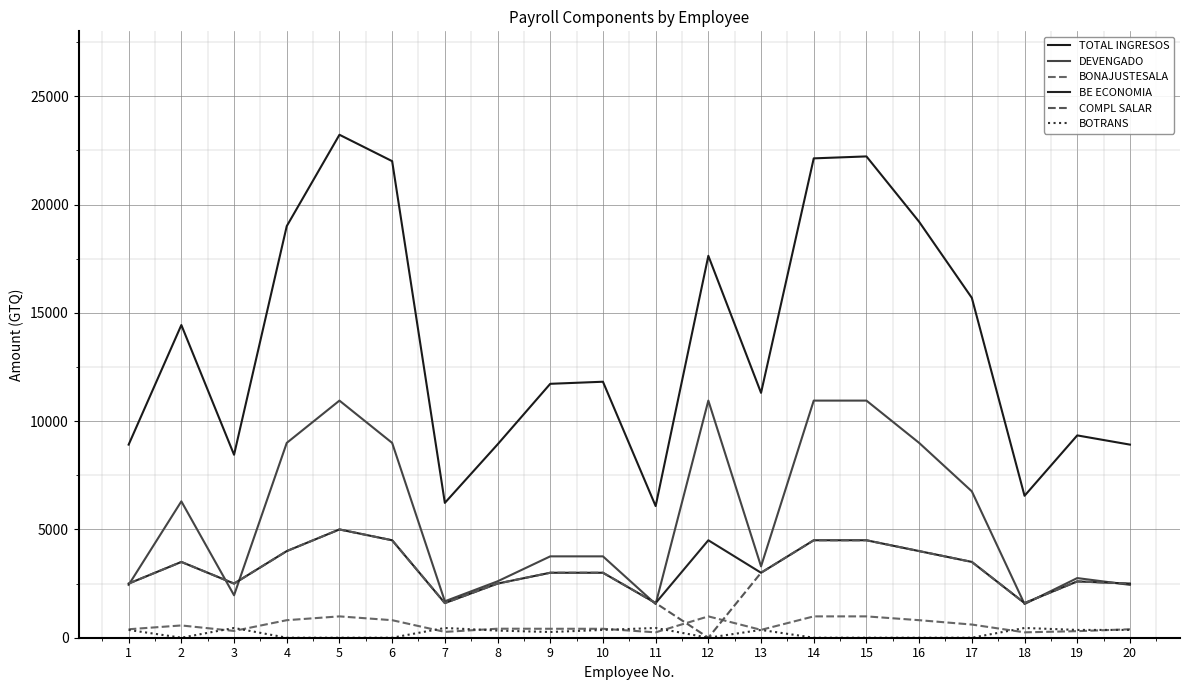

The value of BONAJUSTESALA at 10 is 244.5. True or false?

False